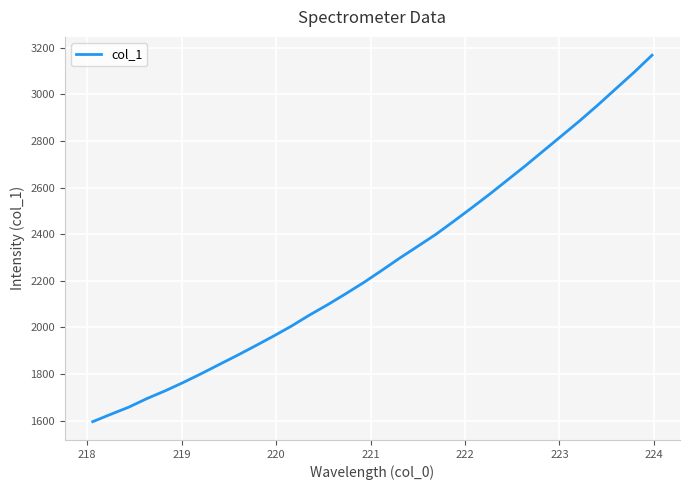

What is the minimum value shown in the chart?

1595.9